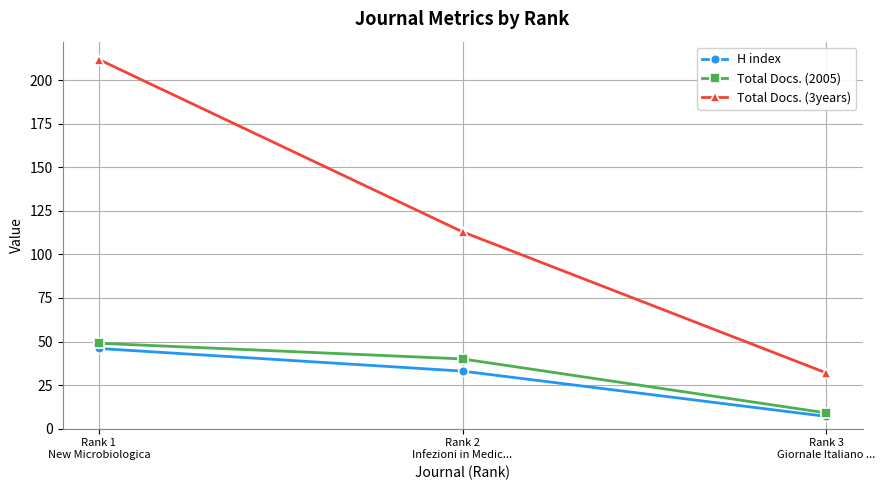

At which label does H index first exceed 33?

Rank 1
New Microbiologica